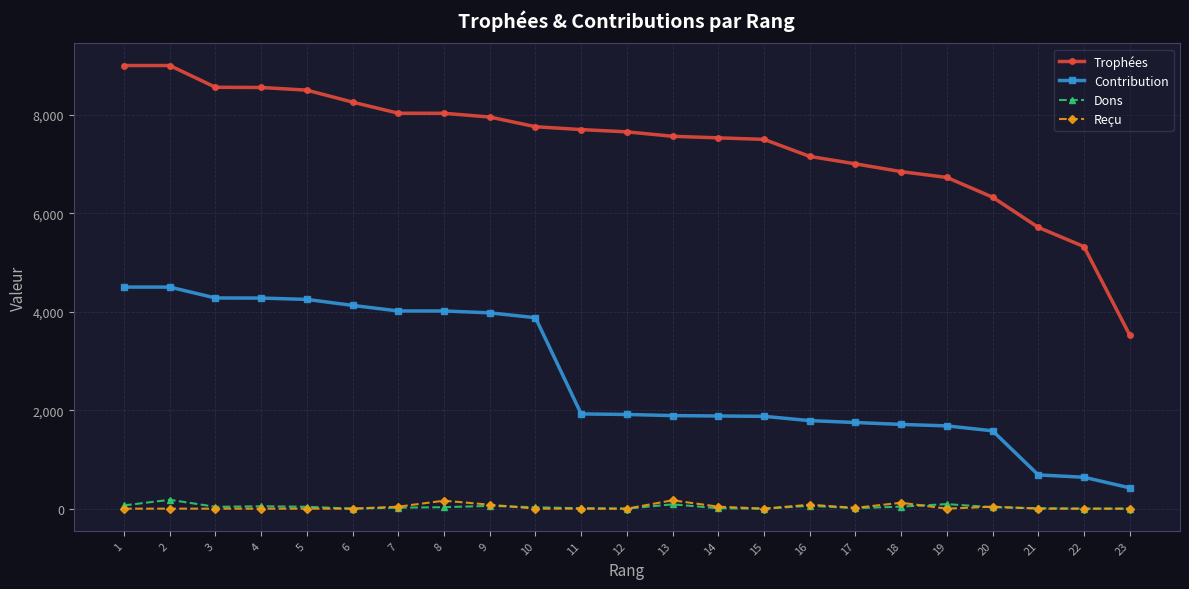

True or false: Dons and Contribution intersect in this chart.

False